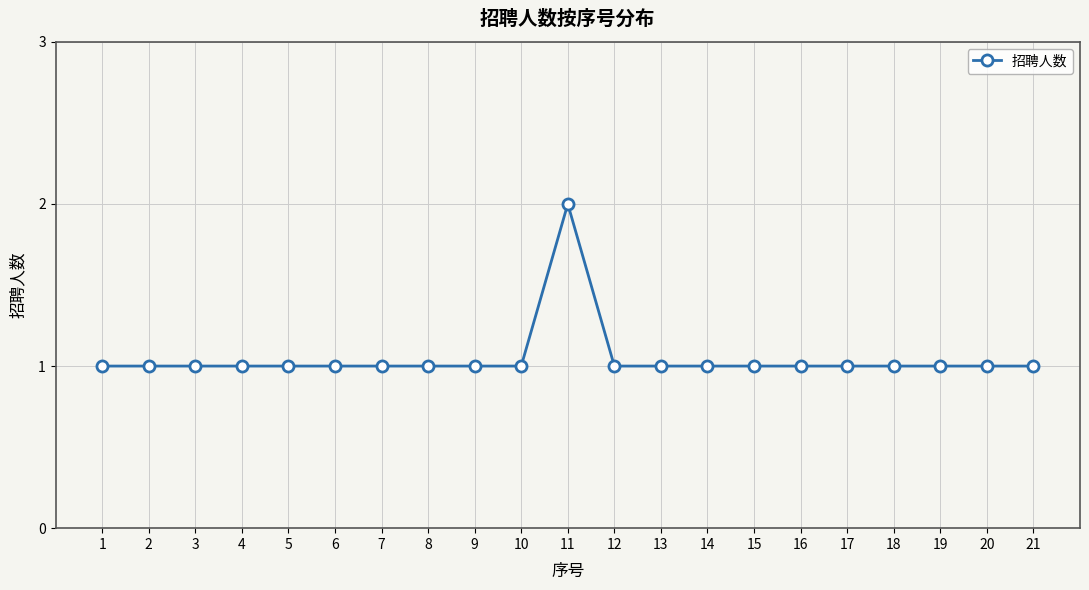

What is the difference between the maximum and minimum values?

1